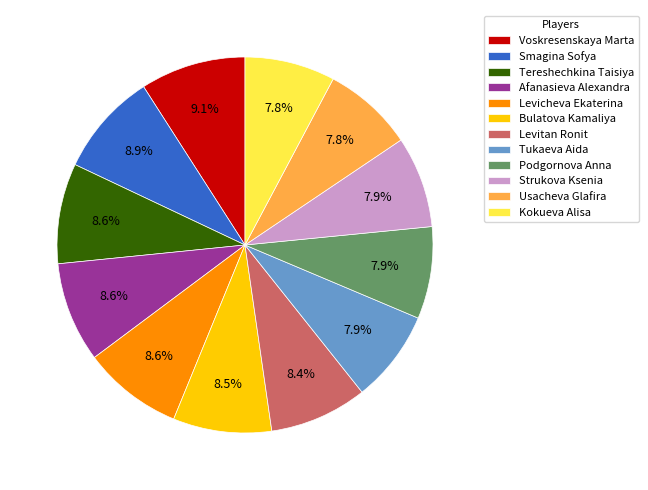

What is the ratio of the value at Levitan Ronit to the value at Tereshechkina Taisiya?

1.0